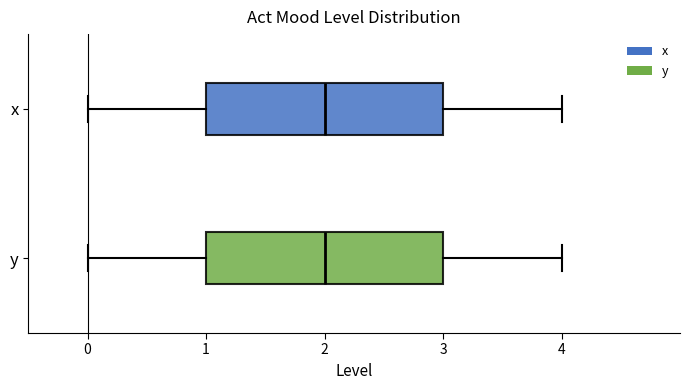

Reading bottom to top, transcribe this box plot: for each box, give where its median line is, the range the box spans, and where its two whiskers end, as read against the x-axis. The values are not printed on the chart, so give them approximately, as read against the axis.

y: median 2, box 1 to 3, whiskers 0 to 4
x: median 2, box 1 to 3, whiskers 0 to 4